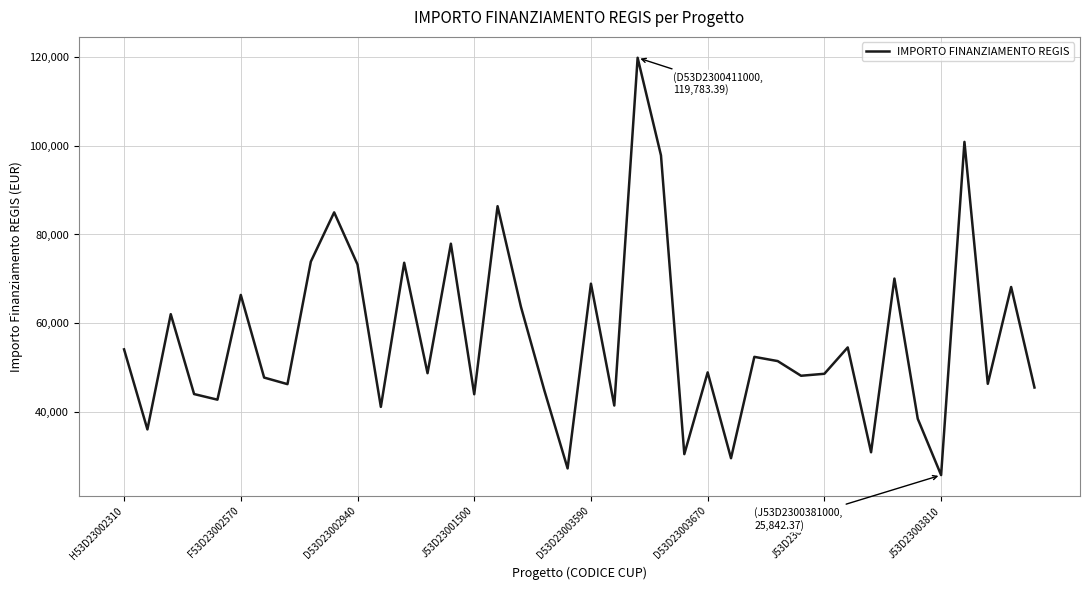

What is the difference between the maximum and minimum values?

93941.0